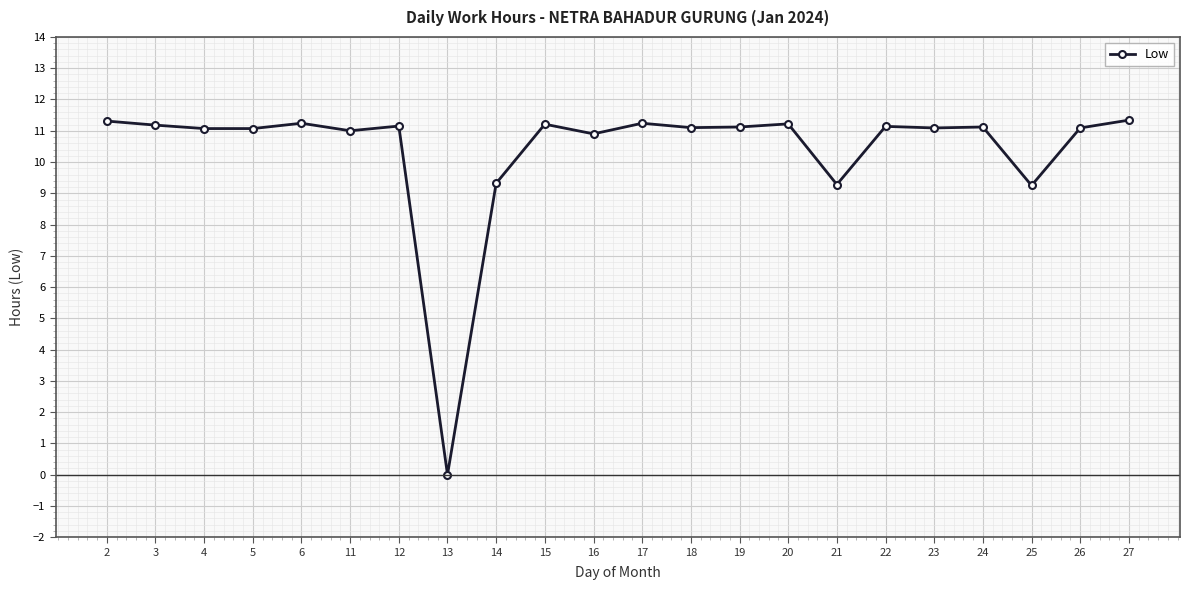

What is the change in value from 5 to 25?

-1.8